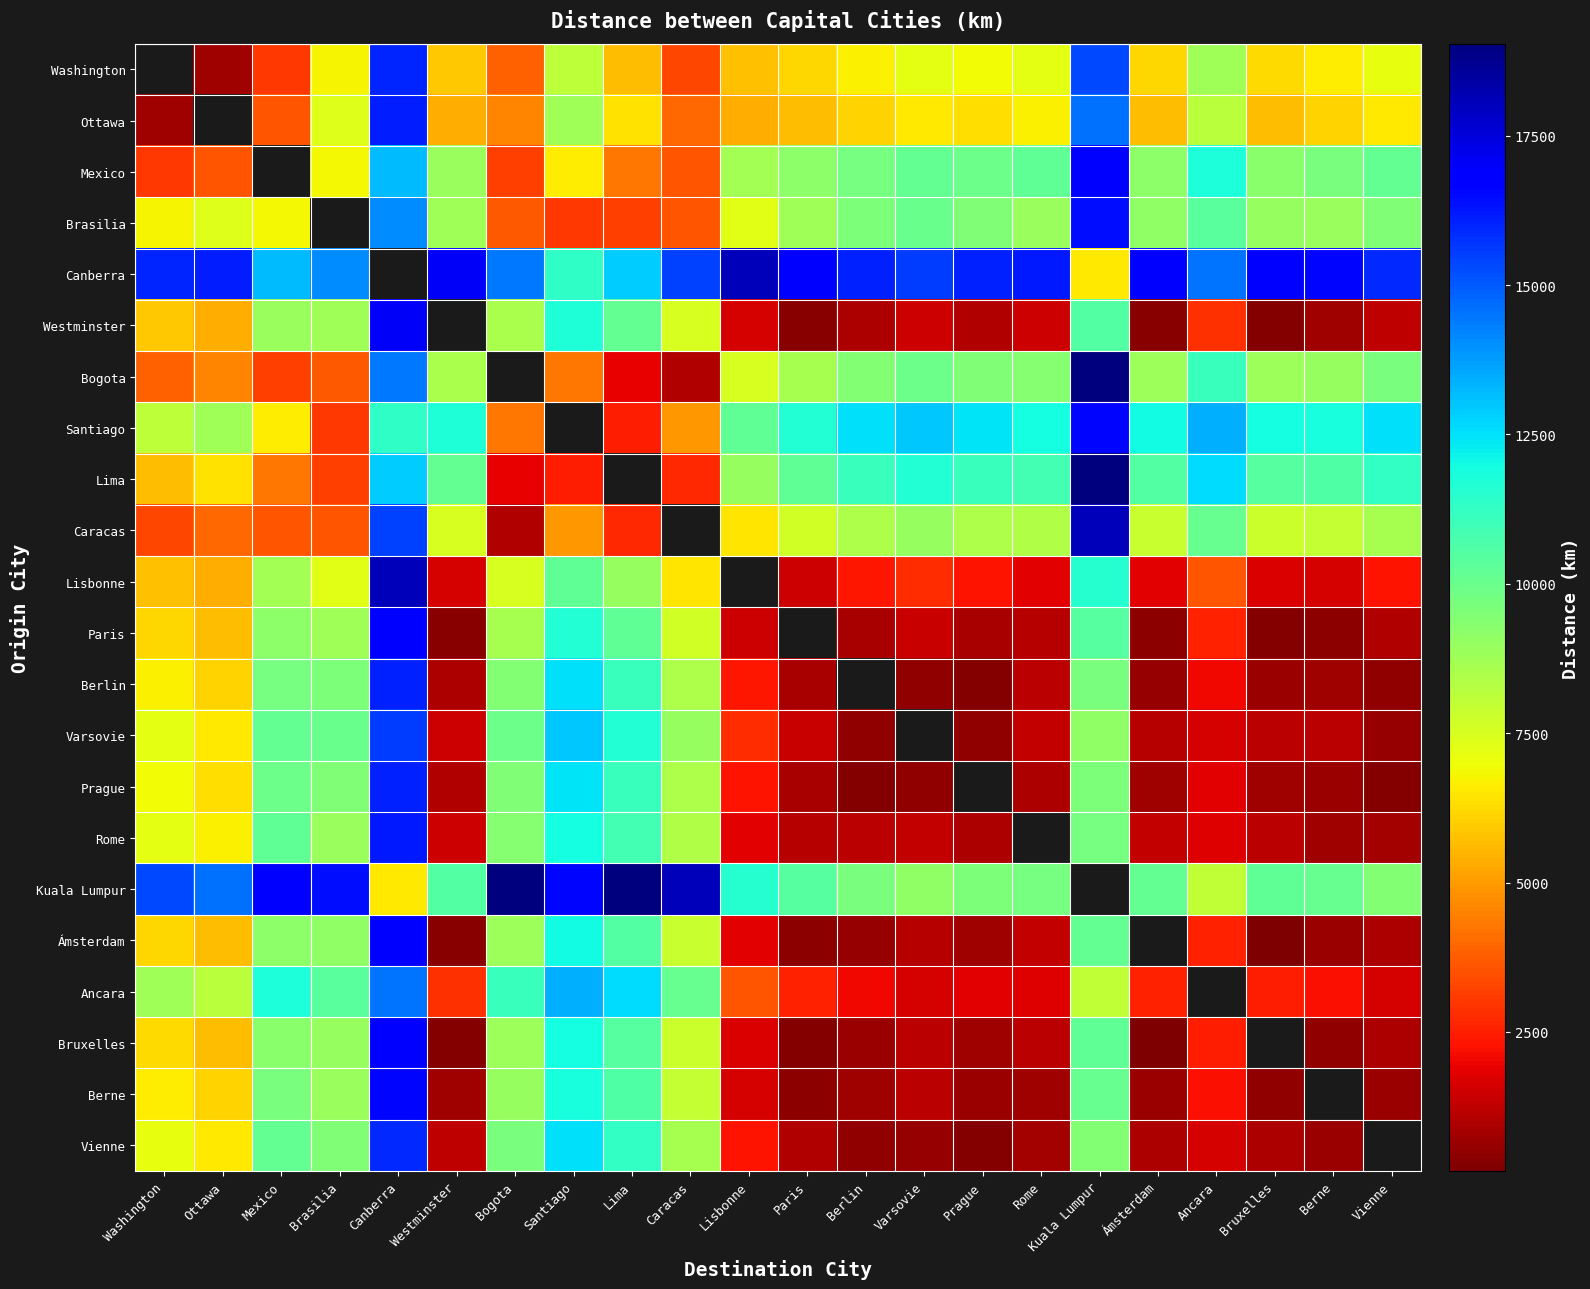

At Vienne, list the series in order from smallest to largest.

Prague, Berlin, Varsovie, Berne, Rome, Bruxelles, Ámsterdam, Paris, Westminster, Ancara, Lisbonne, Ottawa, Washington, Caracas, Kuala Lumpur, Brasilia, Bogota, Mexico, Lima, Santiago, Canberra, Vienne